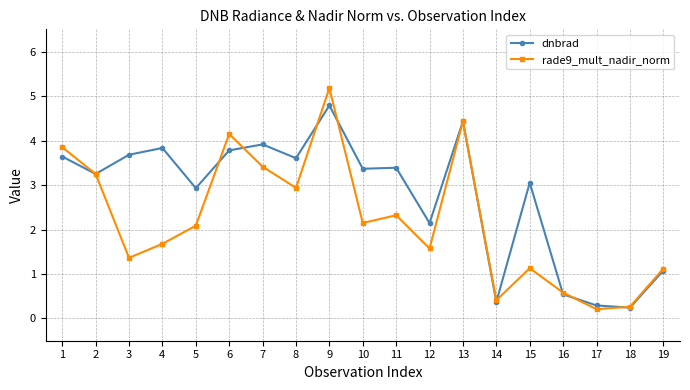

What is the highest value of the rade9_mult_nadir_norm series?

5.2